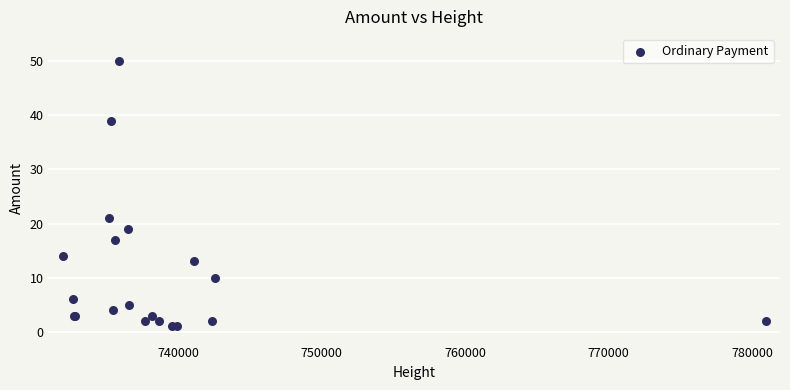

What Y value in the scatter plot is closest to 25?

21.0